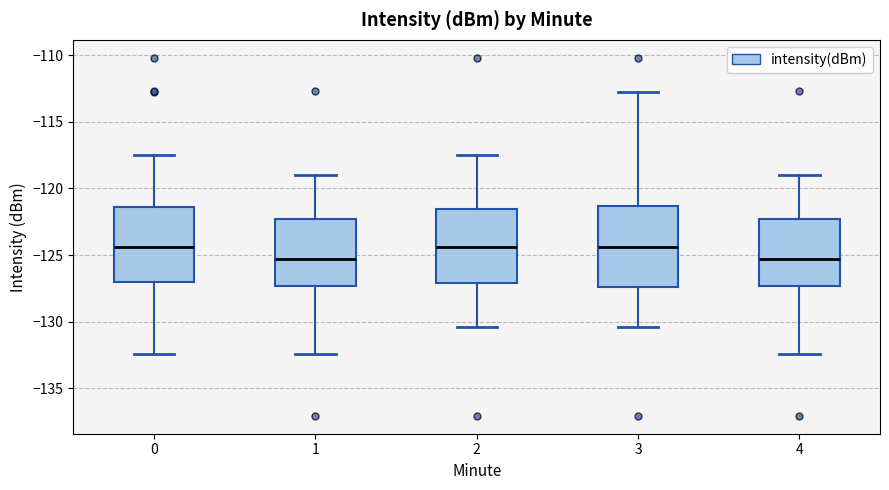

Reading left to right, read every box against the y-axis: the position of its median line, the range the box covers, and the ends of its whiskers. The values are not printed on the chart, so give them approximately, as read against the axis.

0: median -124.5, box -127.0 to -121.5, whiskers -132.5 to -117.5
1: median -125.5, box -127.5 to -122.5, whiskers -132.5 to -119.0
2: median -124.5, box -127.0 to -121.5, whiskers -130.5 to -117.5
3: median -124.5, box -127.5 to -121.5, whiskers -130.5 to -112.5
4: median -125.5, box -127.5 to -122.5, whiskers -132.5 to -119.0